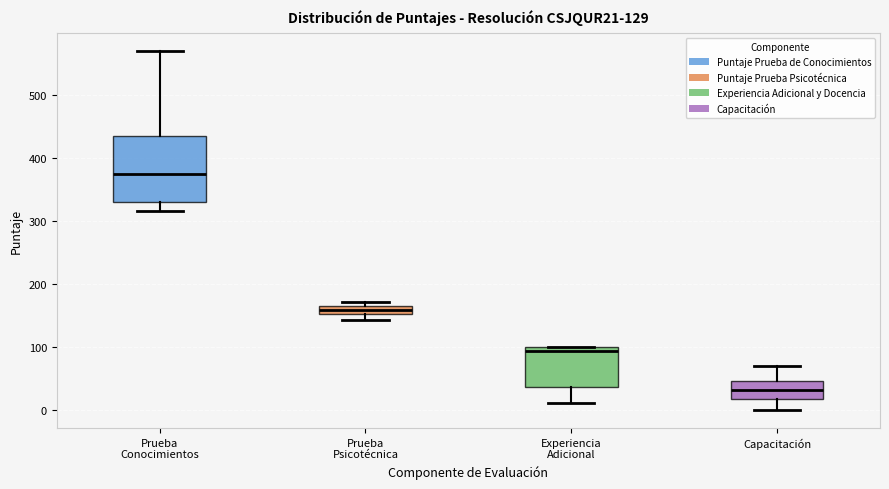

Which box is the tallest, from its lower edge to its upper edge?

Prueba Conocimientos